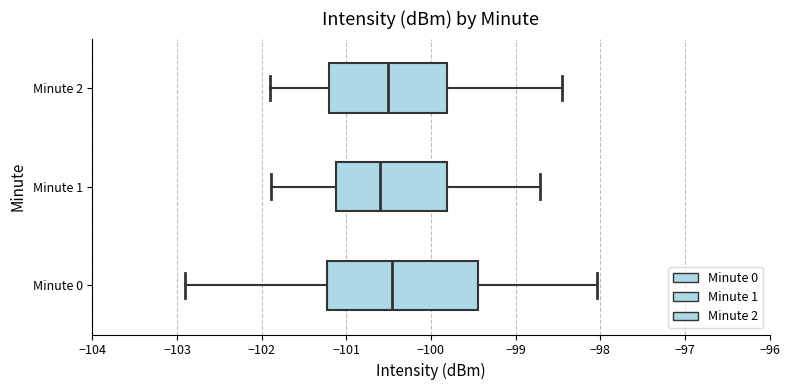

Reading bottom to top, read every box against the x-axis: the position of its median line, the range the box covers, and the ends of its whiskers. The values are not printed on the chart, so give them approximately, as read against the axis.

Minute 0: median -100.5, box -101.2 to -99.4, whiskers -102.9 to -98.0
Minute 1: median -100.6, box -101.1 to -99.8, whiskers -101.9 to -98.7
Minute 2: median -100.5, box -101.2 to -99.8, whiskers -101.9 to -98.5